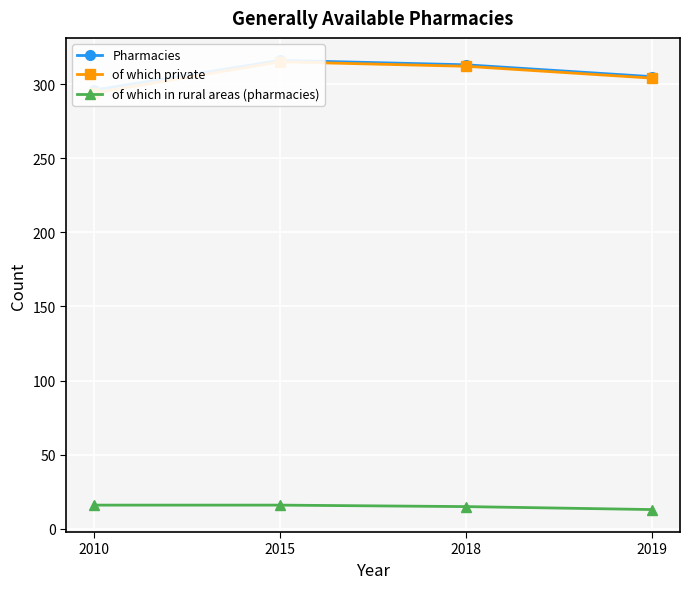

Where is of which private nearest to the value 304?

2019